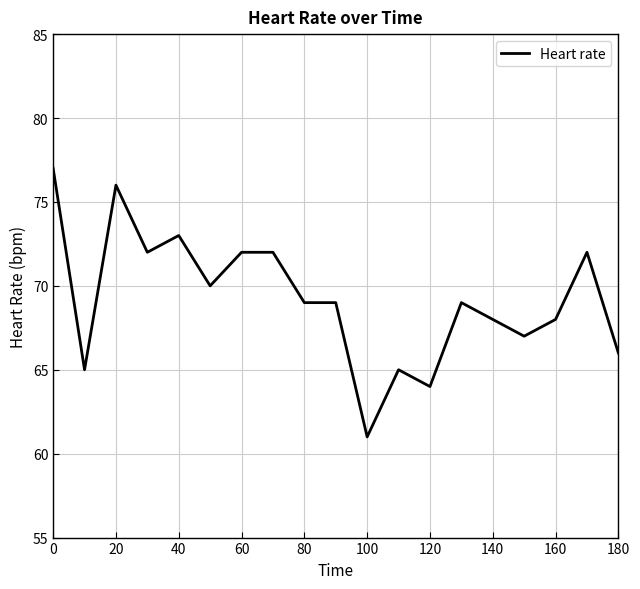

What is the smallest value displayed?

61